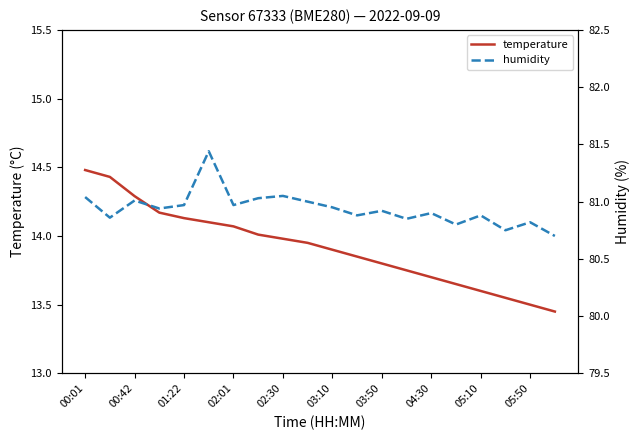

Reading left to right, extract all data points from this chart.

temperature: 14.5	14.4	14.3	14.2	14.1	14.1	14.1	14.0	14.0	13.9	13.9	13.8	13.8	13.8	13.7	13.7	13.6	13.6	13.5	13.4
humidity: 81.0	80.9	81.0	80.9	81.0	81.4	81.0	81.0	81.0	81.0	81.0	80.9	80.9	80.8	80.9	80.8	80.9	80.8	80.8	80.7